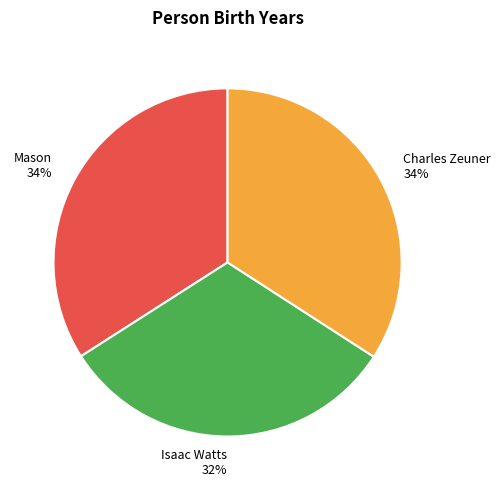

Is Mason the majority of the pie?

No